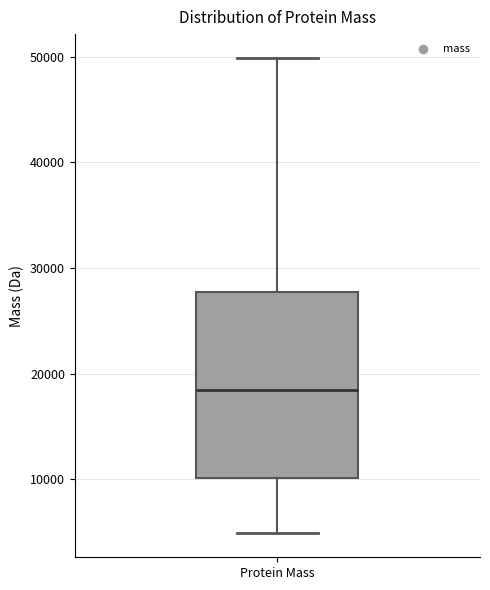

Where does the upper whisker of the box for Protein Mass end on the y-axis? The values are not printed on the chart, so give them approximately, as read against the axis.

50000